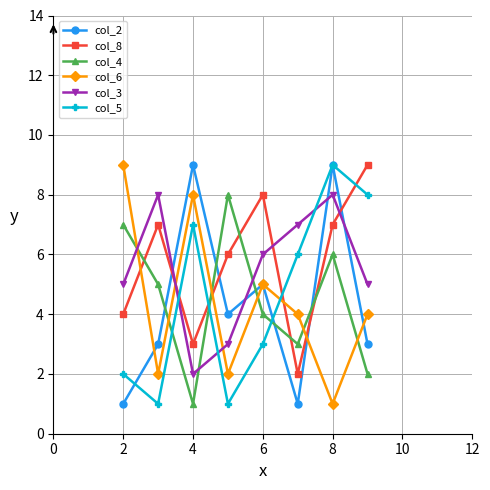

True or false: col_3 and col_6 intersect in this chart.

True